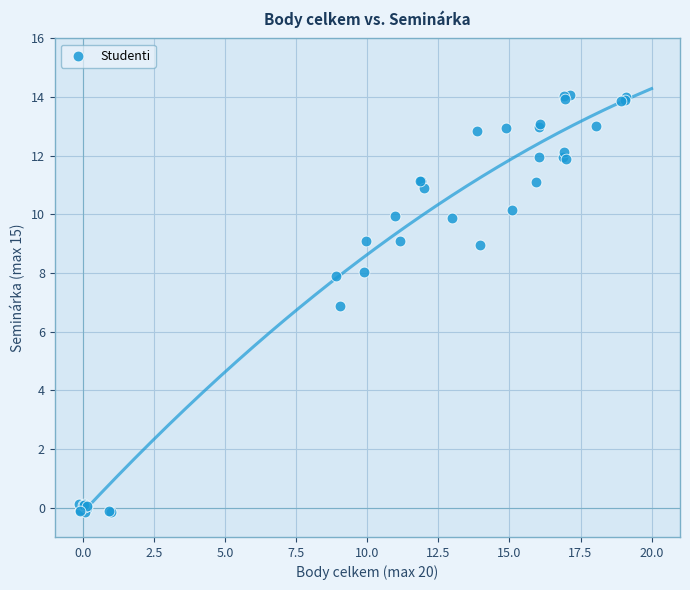

What Y value in the scatter plot is closest to 6?

6.9